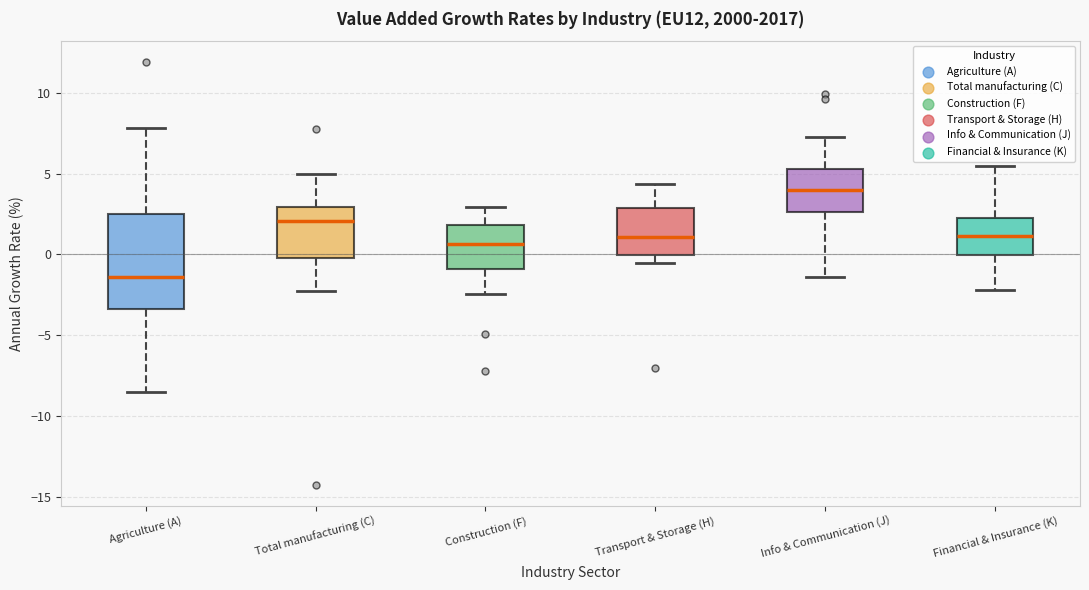

Where does the lower whisker of the box for Financial & Insurance (K) end on the y-axis? The values are not printed on the chart, so give them approximately, as read against the axis.

-2.0